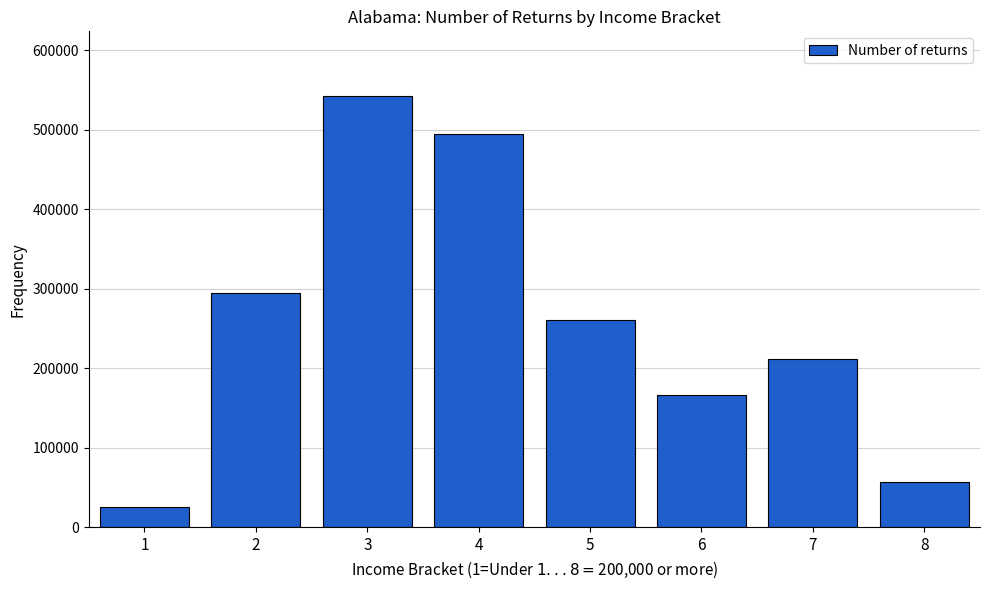

Reading right to left, list all the values displayed in this chart.

57400	211480	166500	261100	494810	542320	294090	25920